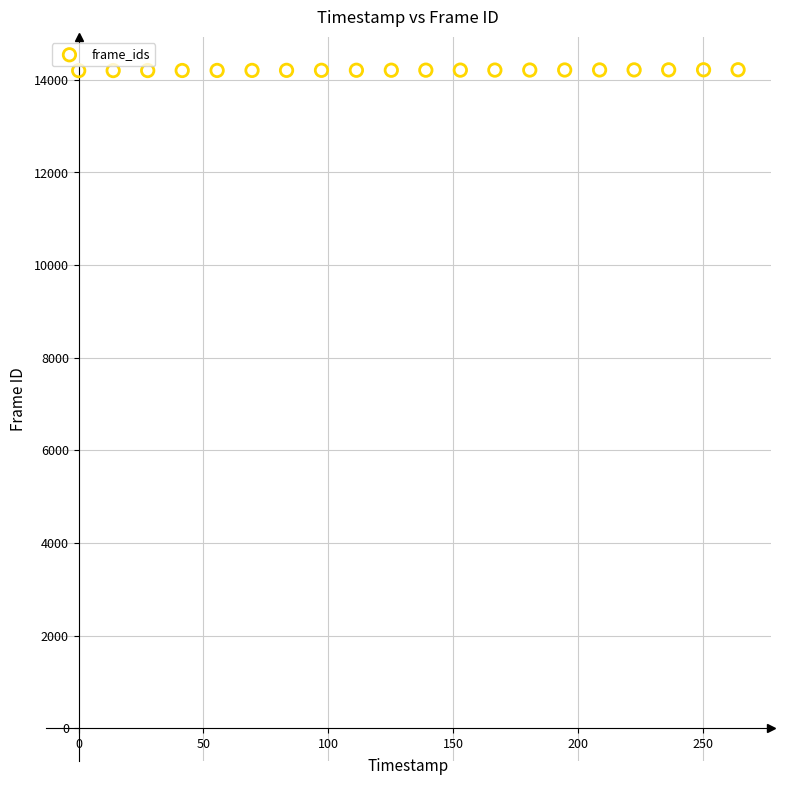

What is the range of Y values (max minus min)?

19